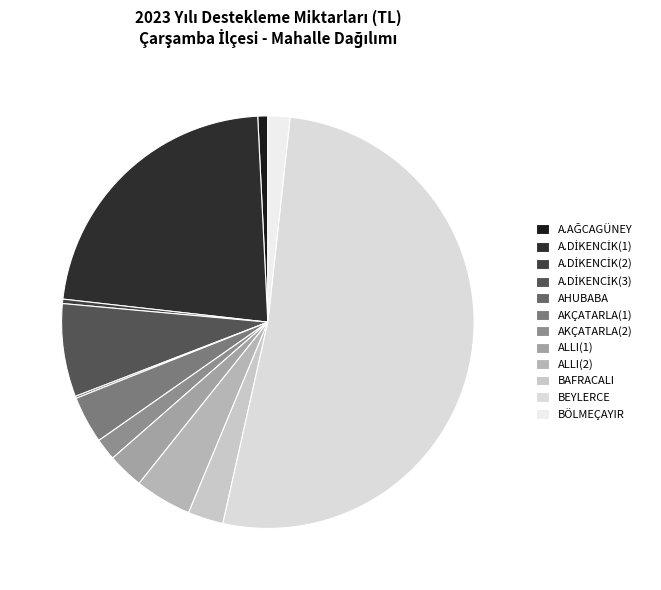

To the nearest percent, what percentage of the pie is ALLI(1)?

3%